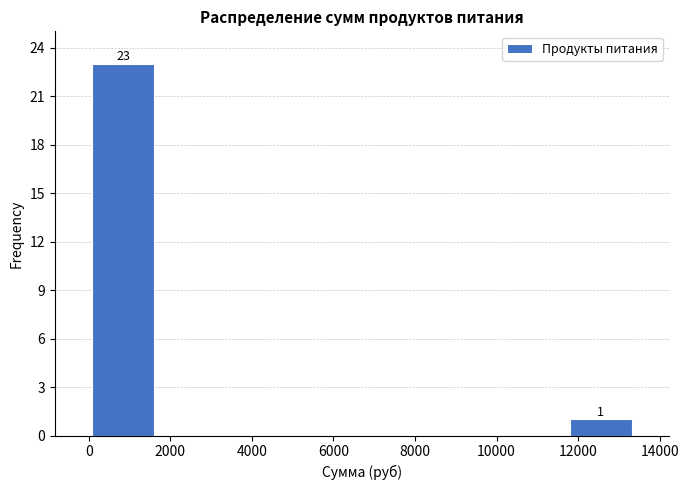

Over which range of the x-axis is the bar tallest?

0 to 1600